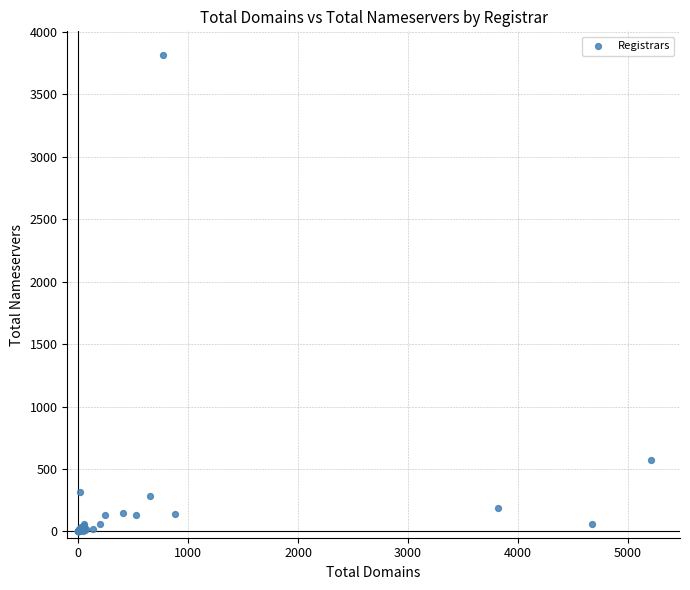

What Y value in the scatter plot is closest to 1906?

569